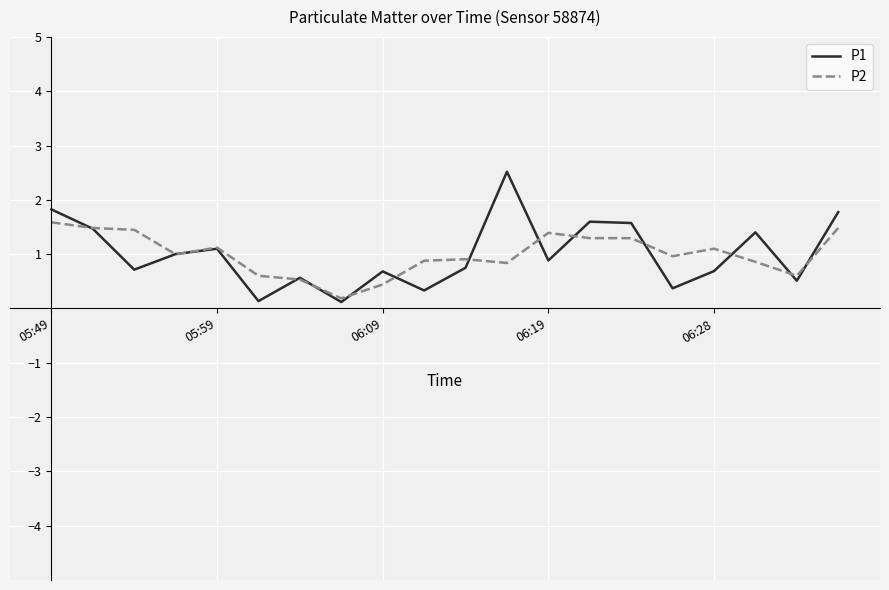

Which series has the largest range (max minus min)?

P1